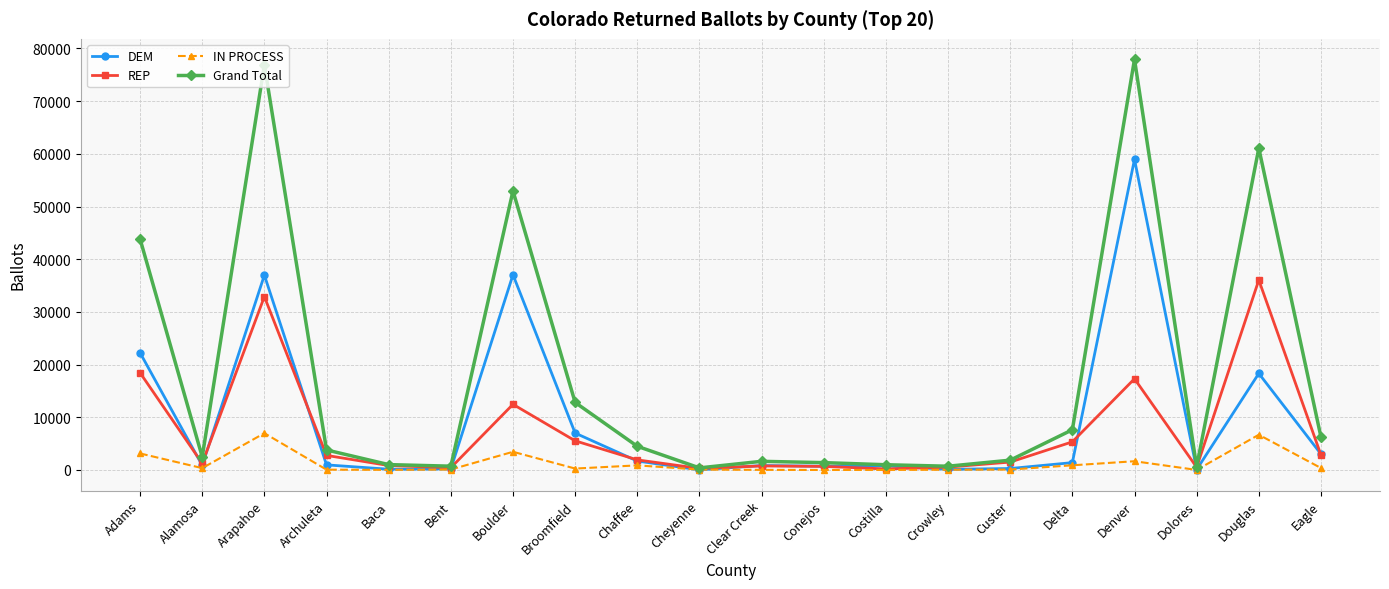

Where is the first local minimum for IN PROCESS?

Alamosa